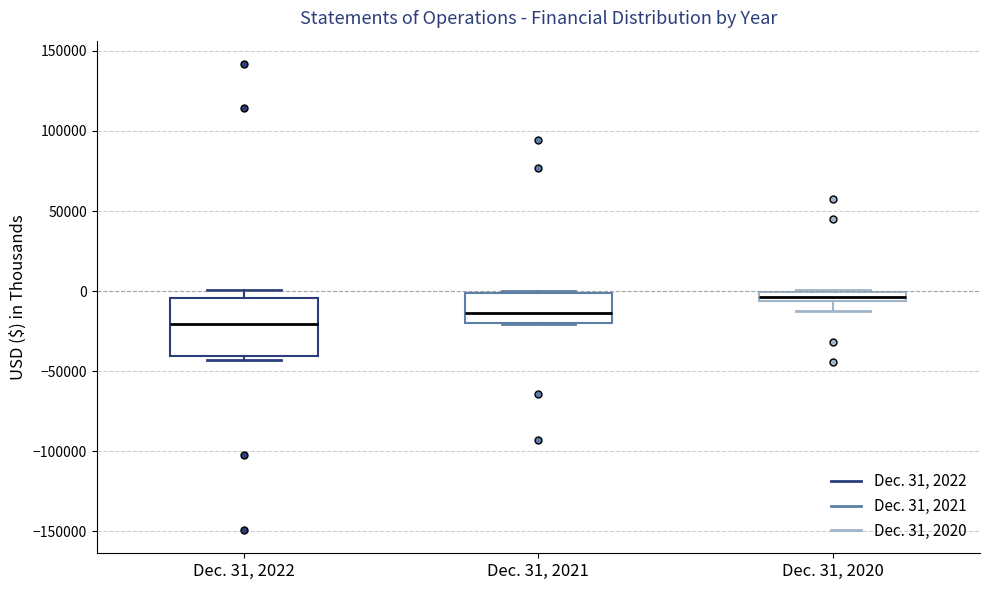

Which box's median line is the highest?

Dec. 31, 2020